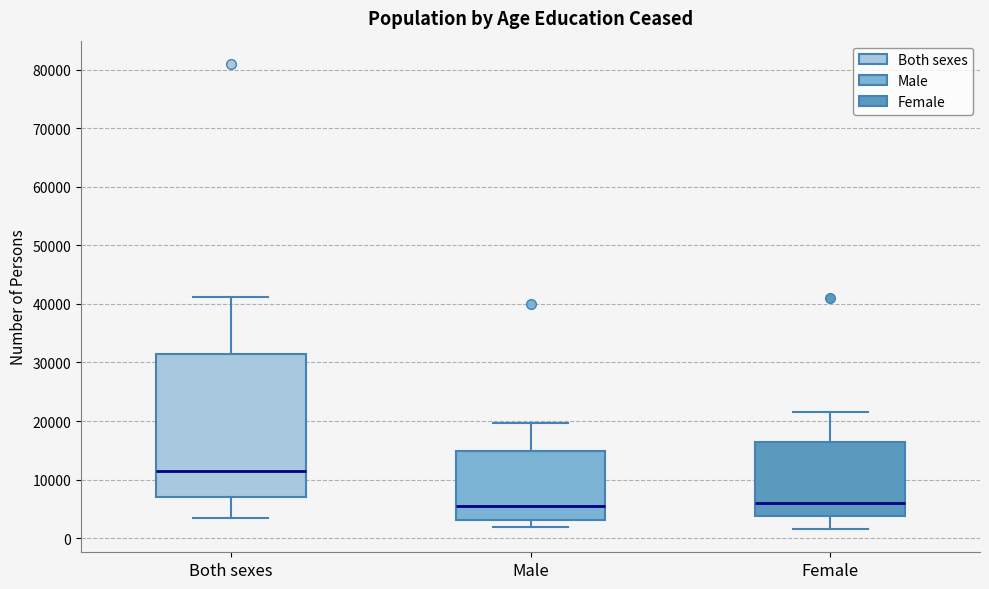

Reading left to right, transcribe this box plot: for each box, give where its median line is, the range the box spans, and where its two whiskers end, as read against the y-axis. The values are not printed on the chart, so give them approximately, as read against the axis.

Both sexes: median 11000, box 7000 to 31000, whiskers 3000 to 41000
Male: median 5000, box 3000 to 15000, whiskers 2000 to 20000
Female: median 6000, box 4000 to 16000, whiskers 2000 to 22000